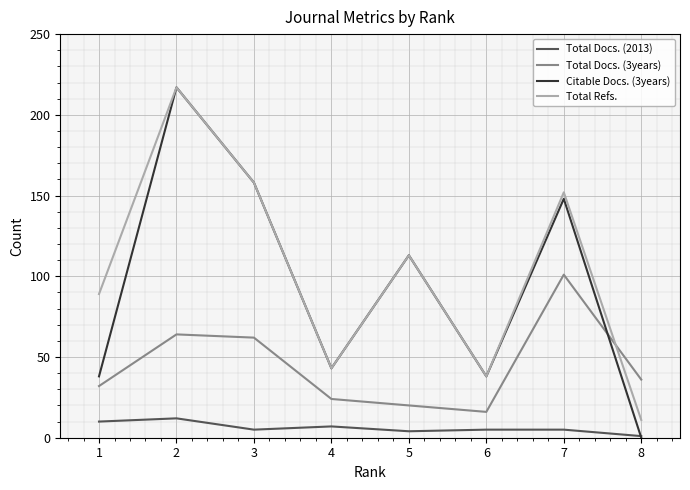

True or false: Citable Docs. (3years) has a value of 86 at 8.

False